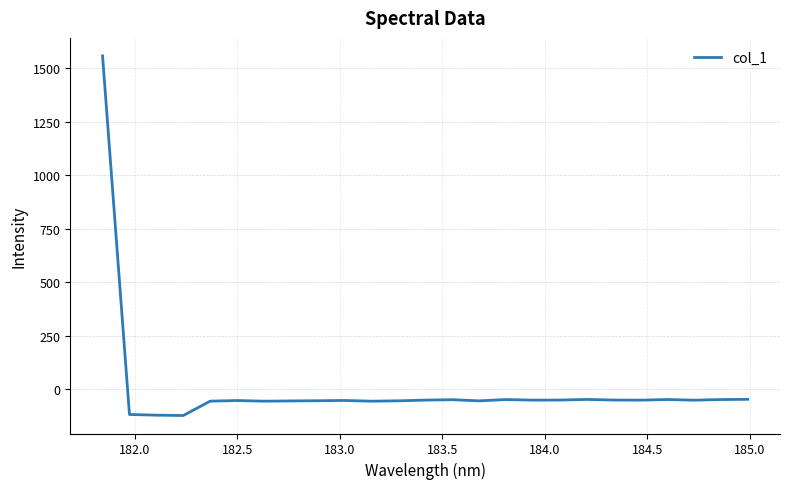

What is the difference between the maximum and minimum values?

1680.7